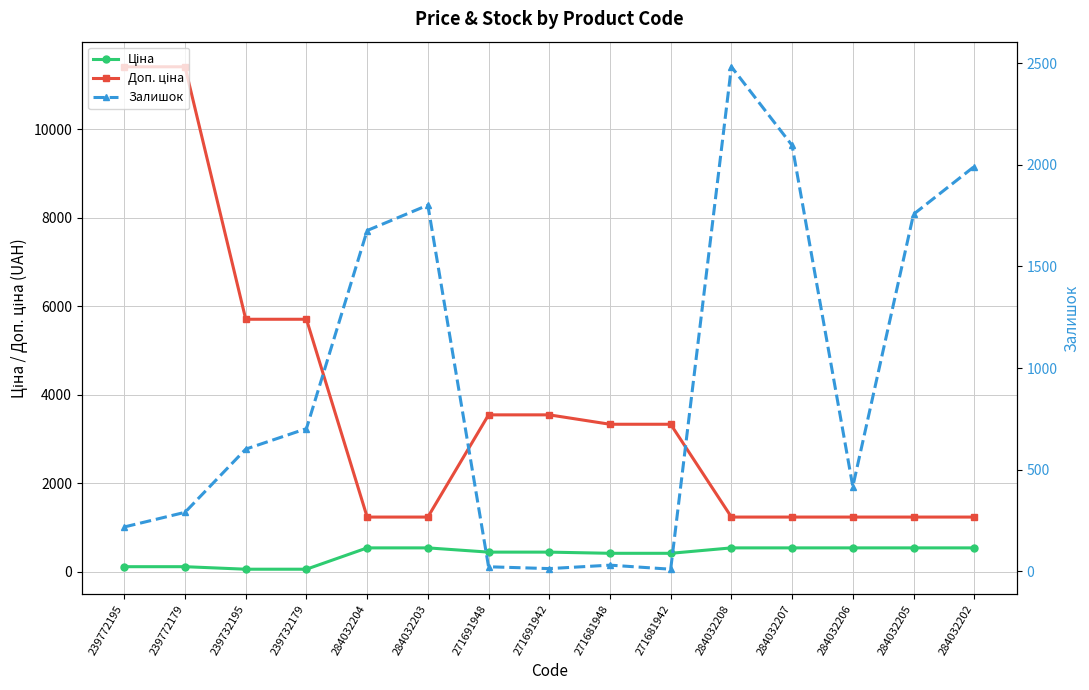

What is the label of the 10th point from the right?

284032203